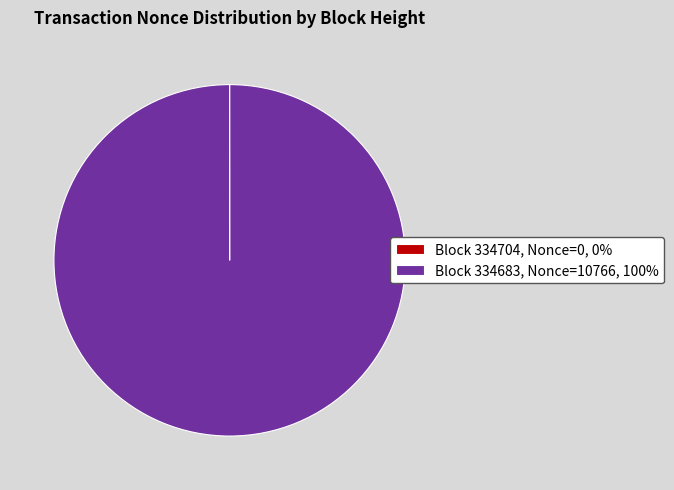

True or false: Block 334683, Nonce=10766, 100% accounts for 91% of the total.

False